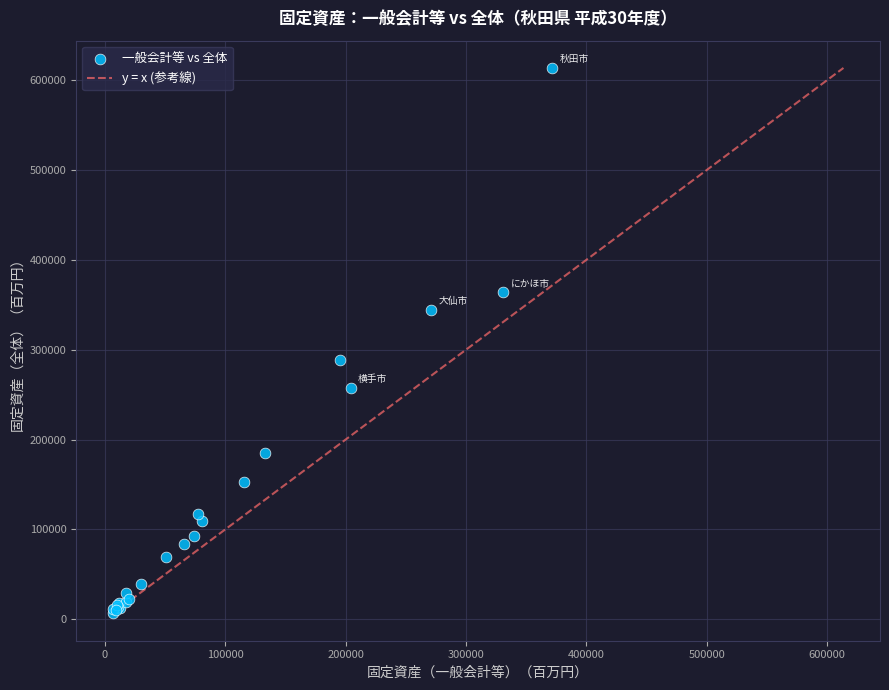

What Y value in the scatter plot is closest to 310060?

288865